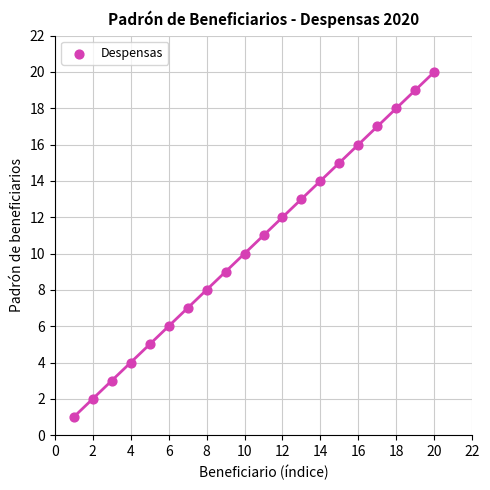

What is the range of X values (max minus min)?

19